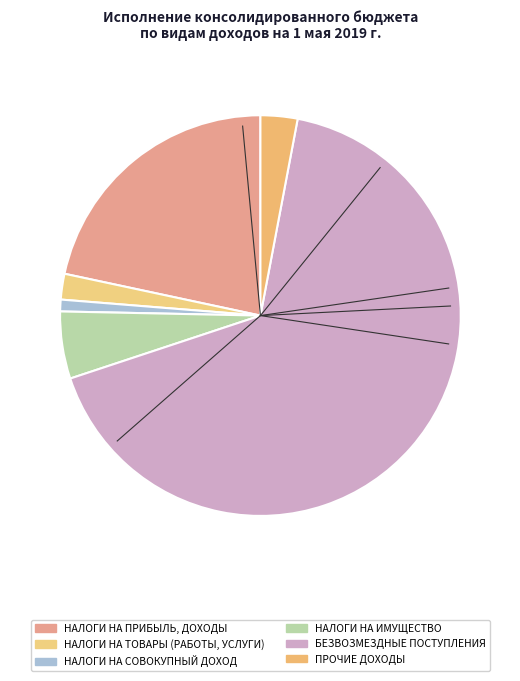

The НАЛОГИ НА ИМУЩЕСТВО slice represents 5% of the pie. True or false?

True